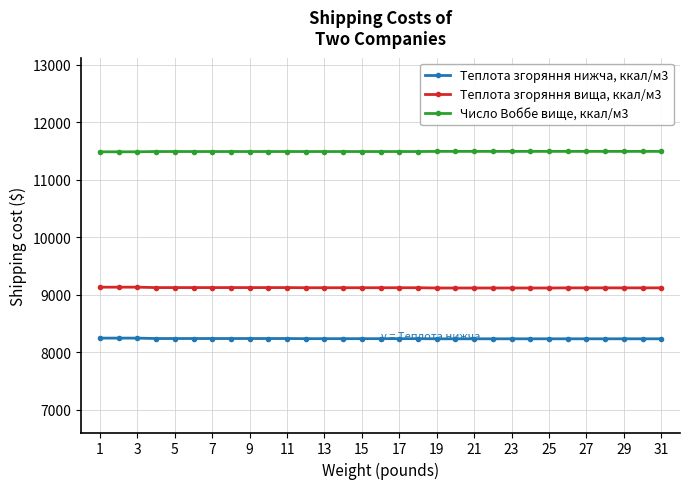

True or false: Теплота згоряння вища, ккал/м3 and Число Воббе вище, ккал/м3 intersect in this chart.

False